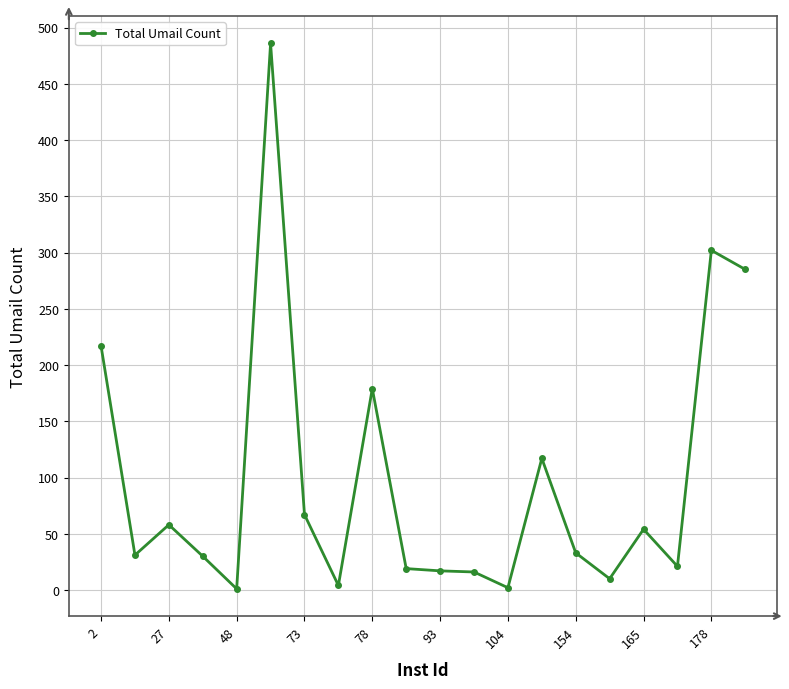

What is the greatest value displayed?

486